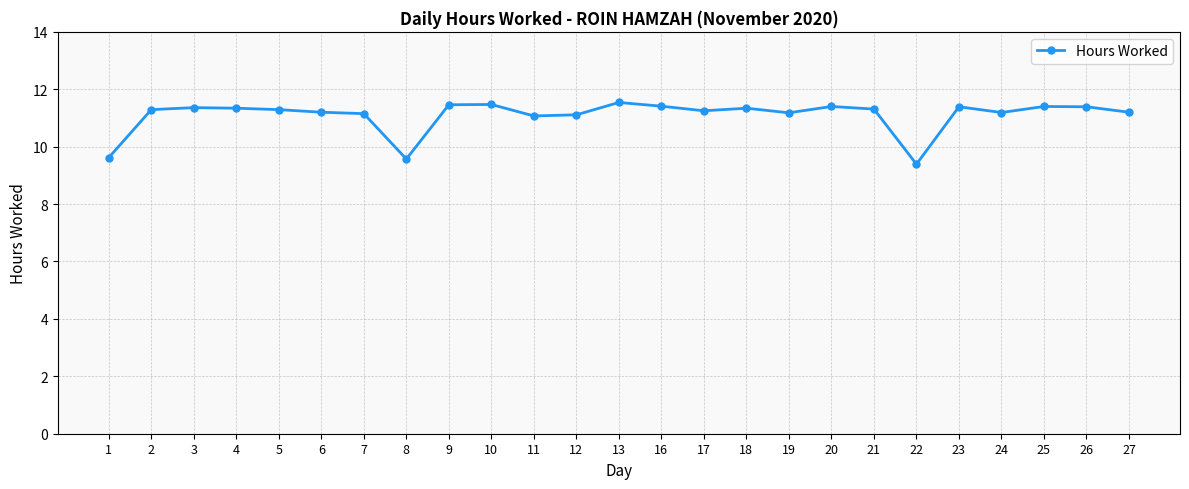

What is the difference between the values at 1 and 26?

1.8